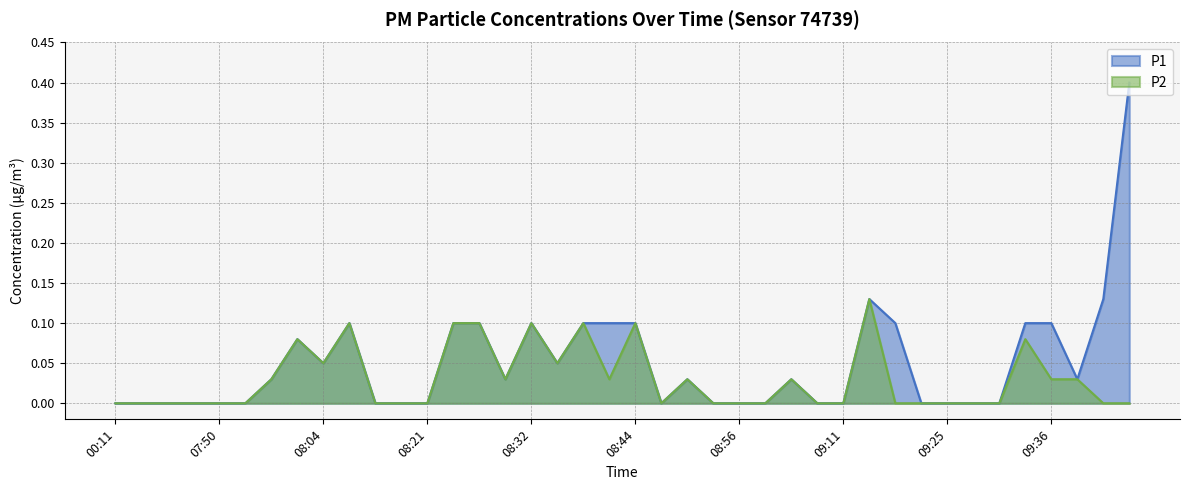

What are all the series names shown in the legend?

P1, P2